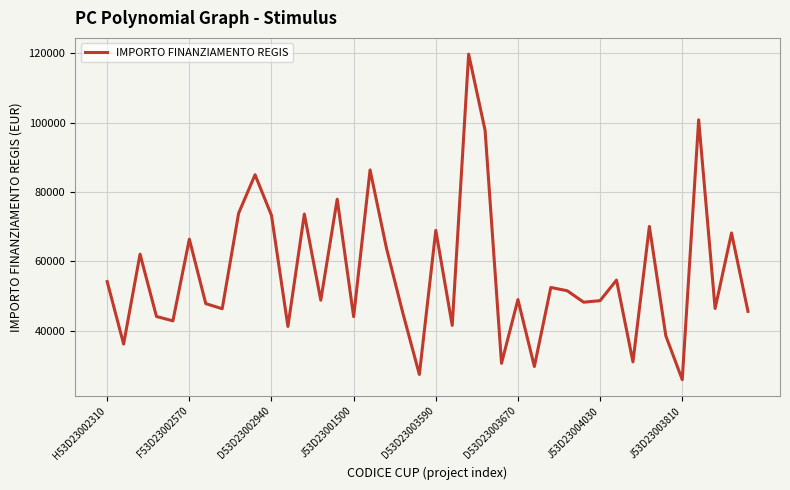

What is the difference between the maximum and minimum values?

93941.0